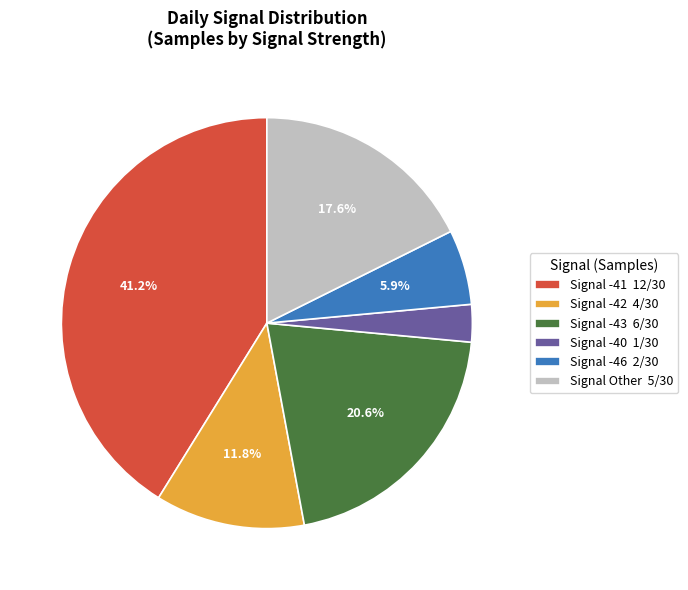

Is the sum of Signal -41 12/30 and Signal -43 6/30 greater than half?

Yes